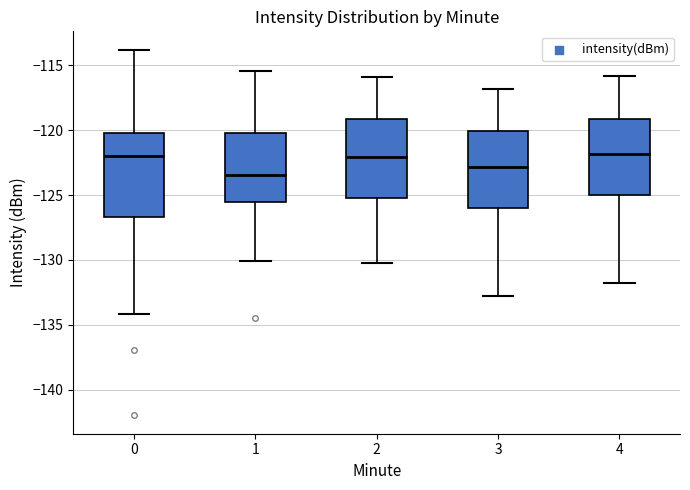

Where is the lower edge of the box at x = 3 on the y-axis? The values are not printed on the chart, so give them approximately, as read against the axis.

-126.0